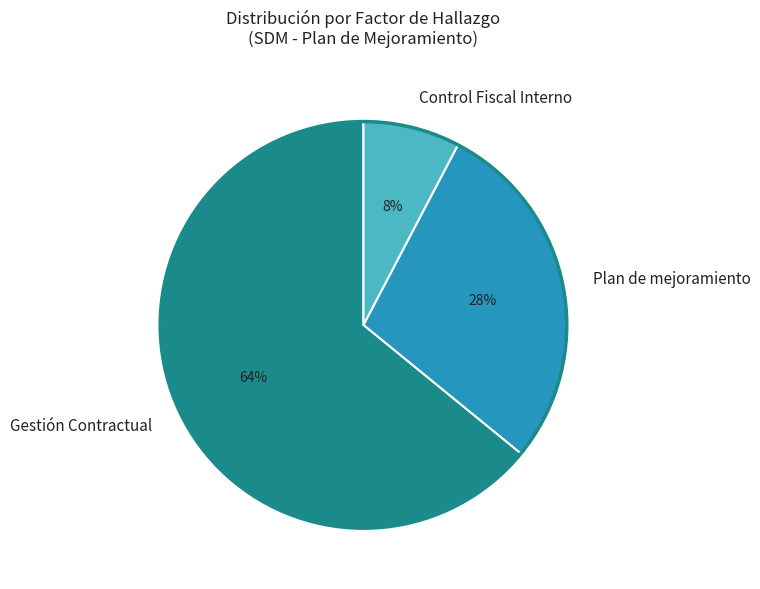

Does Gestión Contractual represent more than half of the total?

Yes